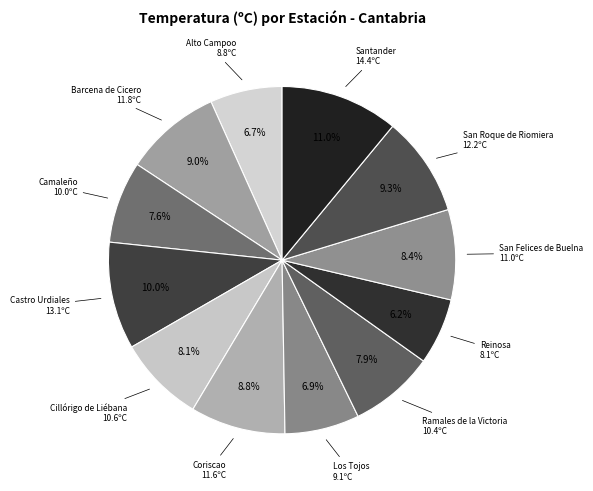

Approximately how many times larger is the value at Alto Campoo compared to Coriscao?

0.8